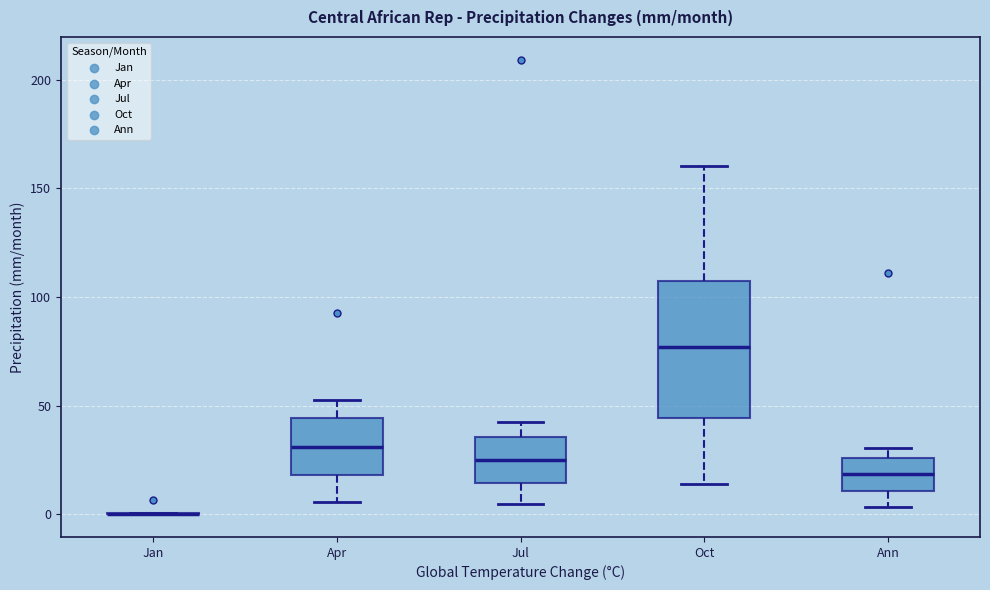

Where does the upper whisker of the box for Apr end on the y-axis? The values are not printed on the chart, so give them approximately, as read against the axis.

55